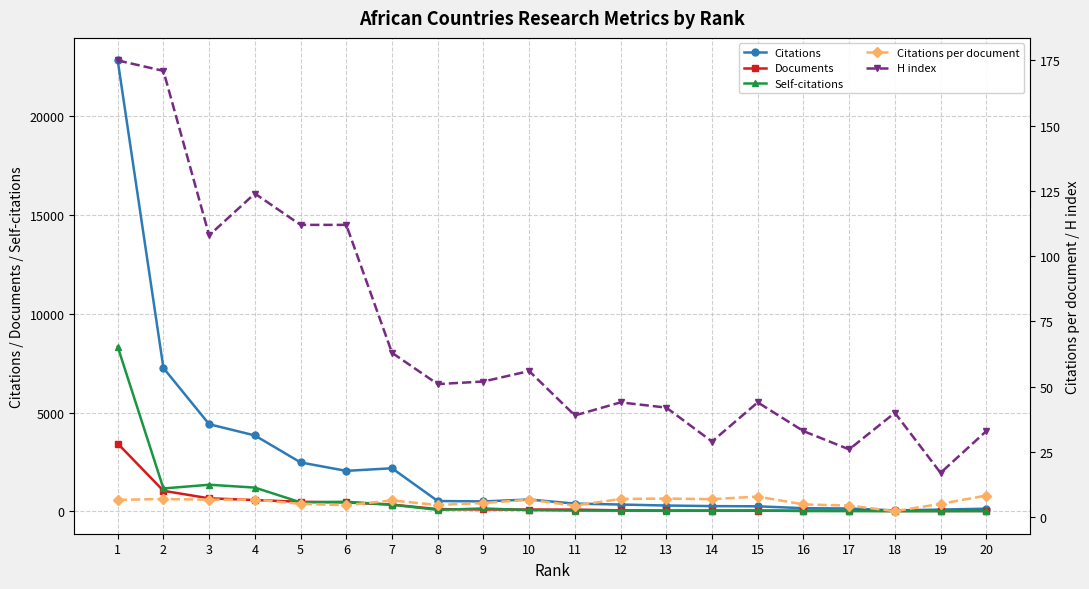

What is the average value of the Documents series?

380.8